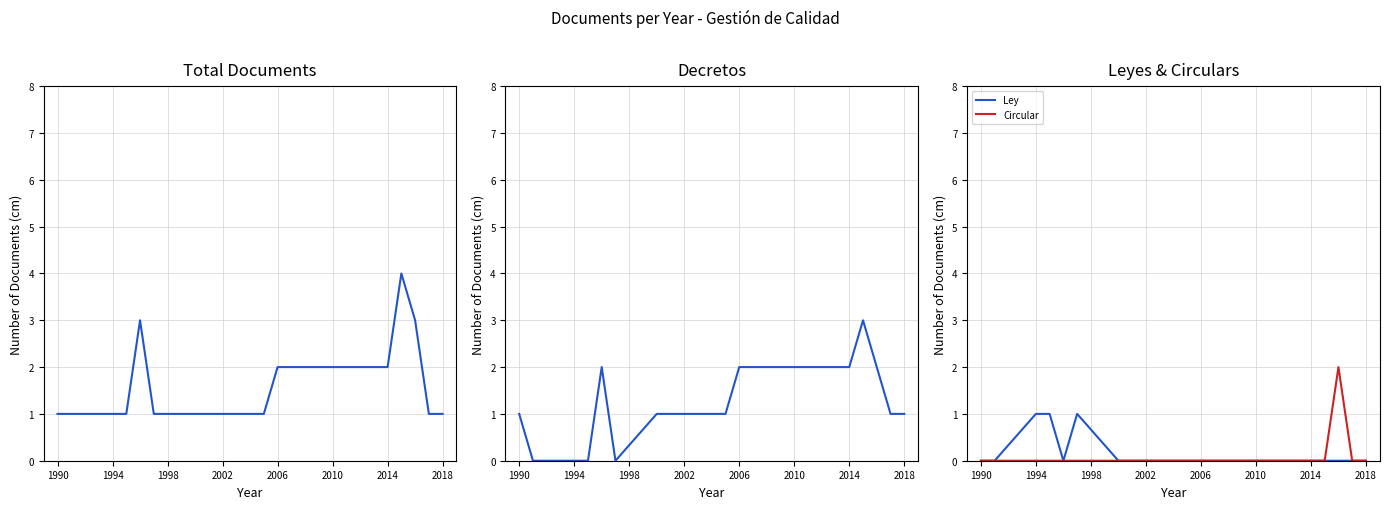

Is the value of Ley at 1994 greater than the value of Circular at 1990?

Yes